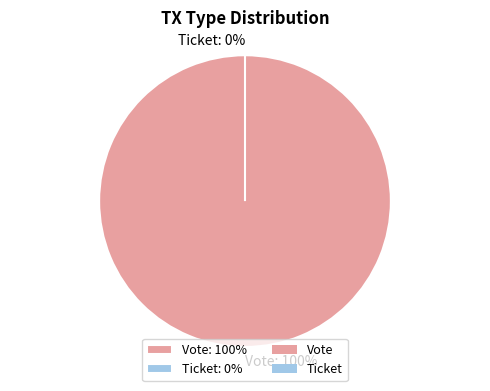

Which category accounts for the majority?

Vote